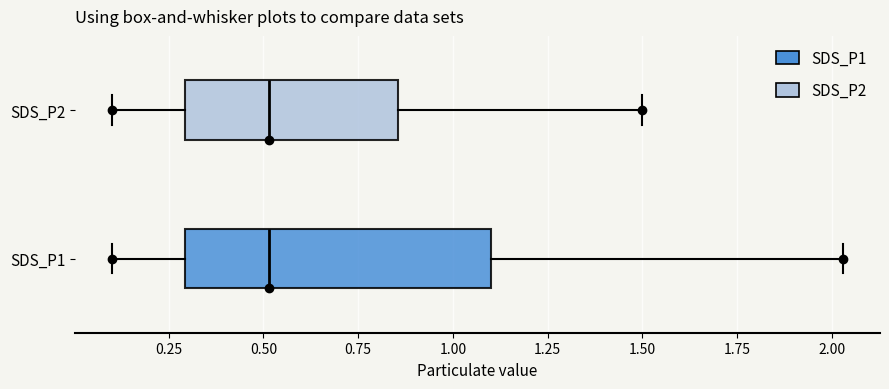

Which box is the widest, from its left edge to its right edge?

SDS_P1